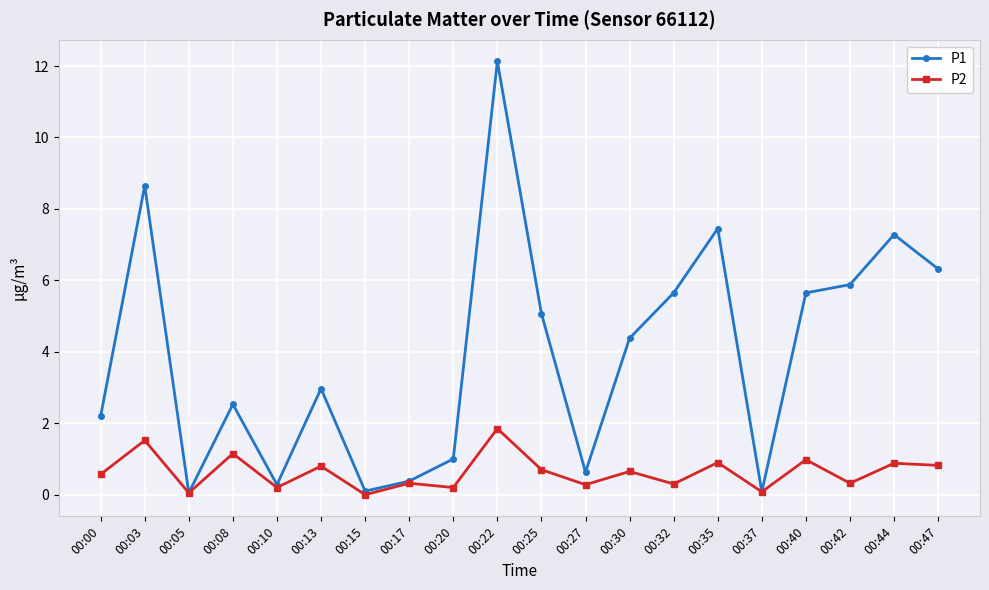

At which category does P2 reach its first local valley?

00:05